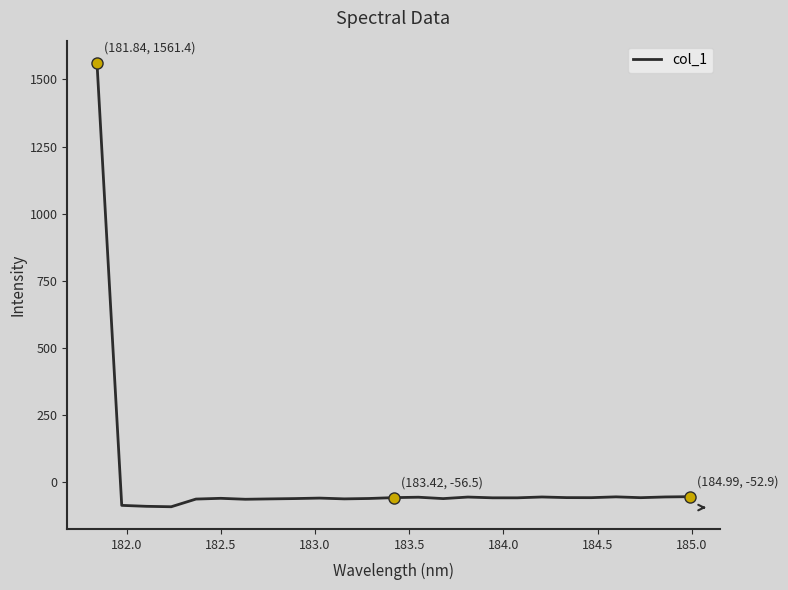

What is the minimum value shown in the chart?

-90.5